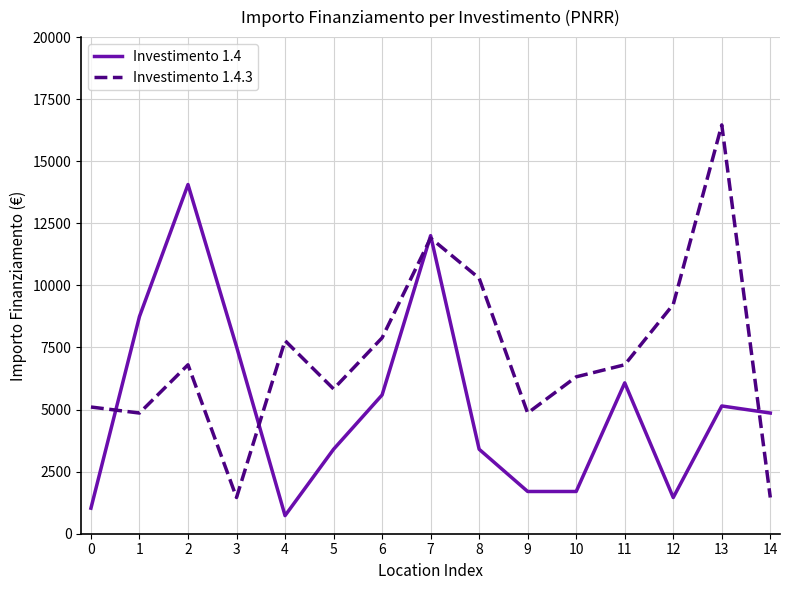

What is the sum of the Investimento 1.4 values at 5 and 6?

8991